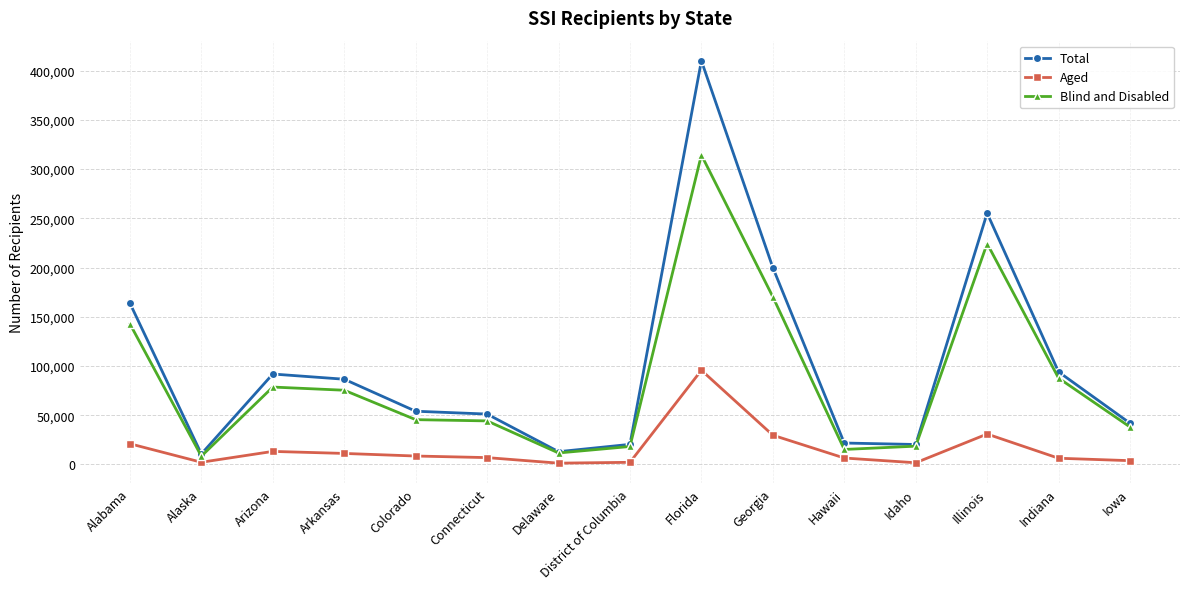

Rank the series at Illinois from lowest to highest value.

Aged, Blind and Disabled, Total